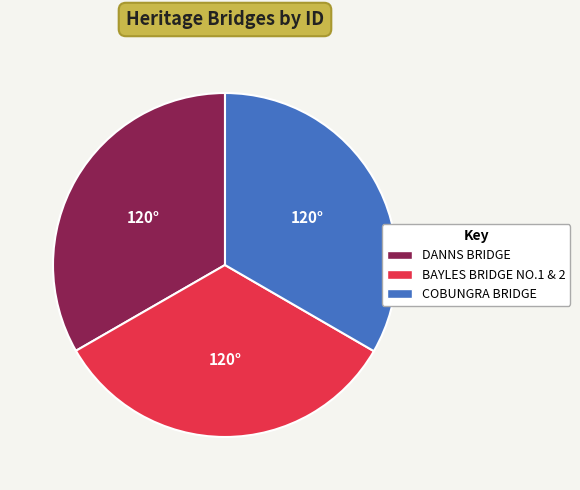

Count the number of slices in the pie.

3